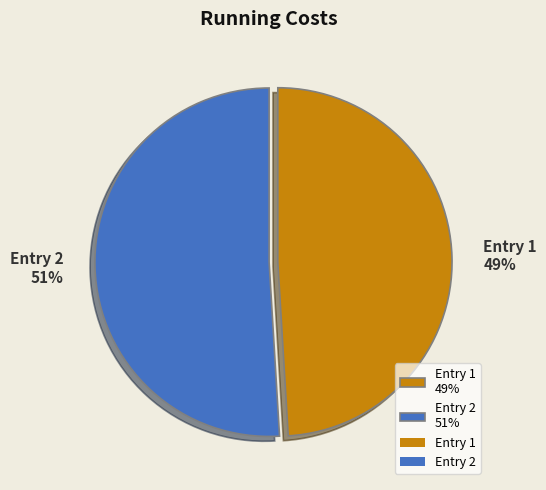

Which has a higher value, Entry 2 51% or Entry 1 49%?

Entry 2 51%